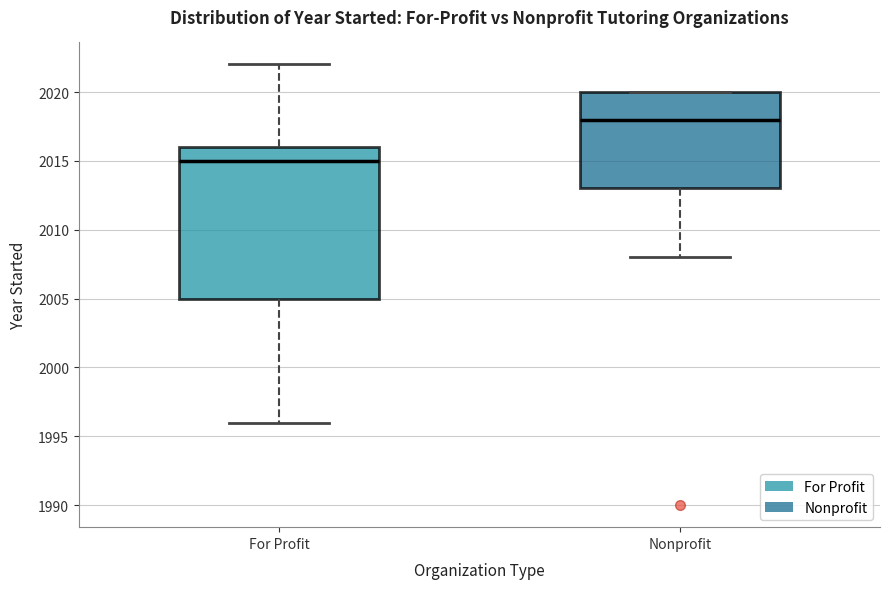

Reading left to right, read every box against the y-axis: the position of its median line, the range the box covers, and the ends of its whiskers. The values are not printed on the chart, so give them approximately, as read against the axis.

For Profit: median 2015, box 2005 to 2016, whiskers 1996 to 2022
Nonprofit: median 2018, box 2013 to 2020, whiskers 2008 to 2020